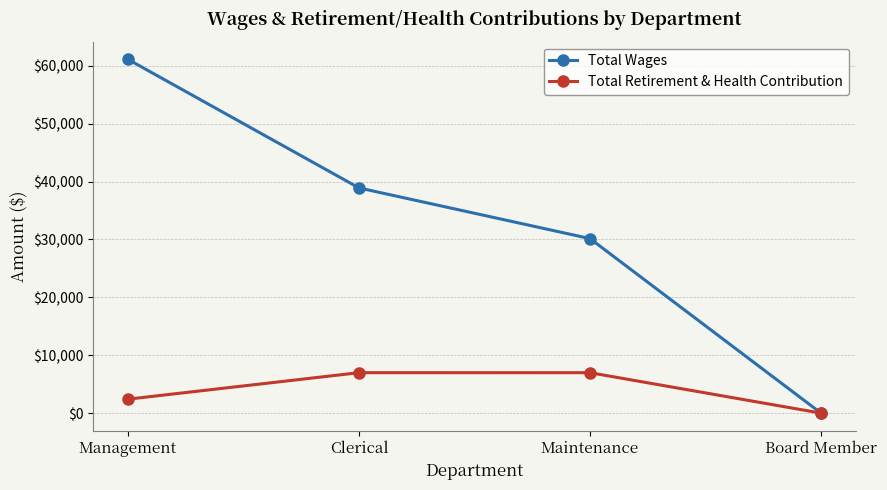

What is the label of the 2nd point from the left?

Clerical